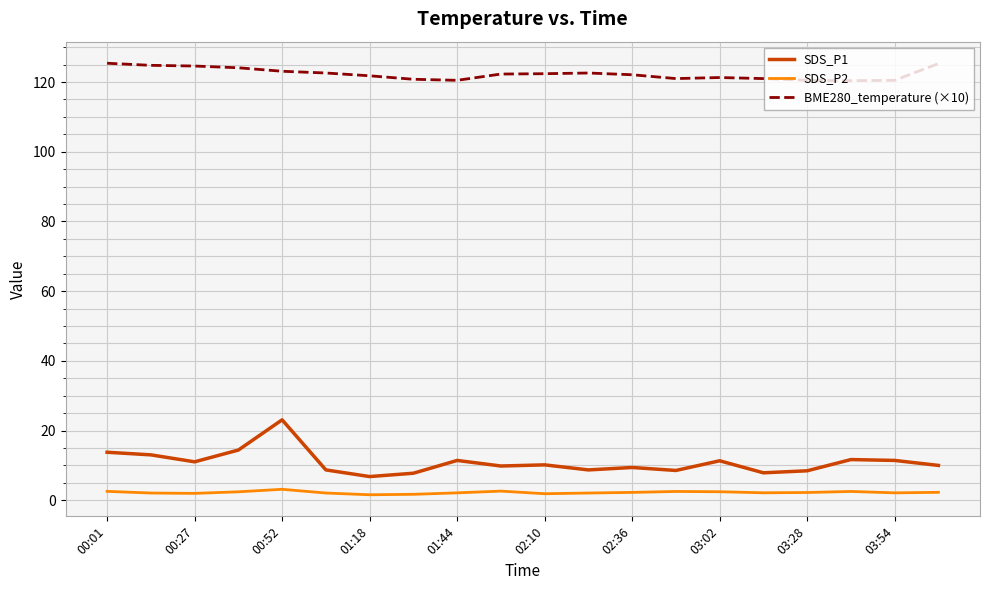

True or false: SDS_P1 and BME280_temperature (×10) intersect in this chart.

False